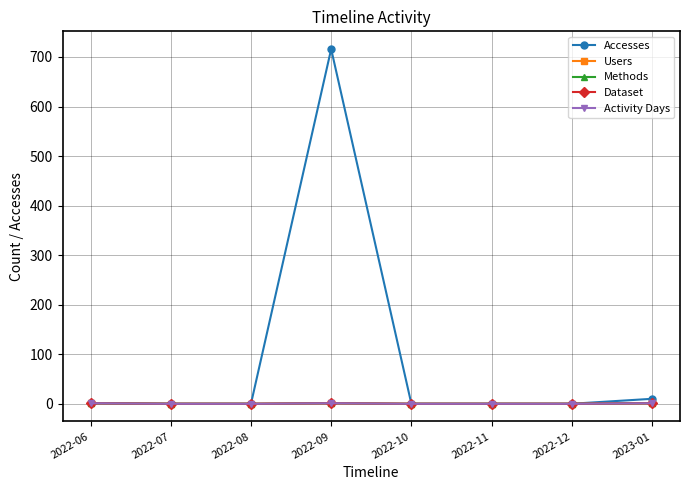

Is this an area chart (filled region under the line)?

No